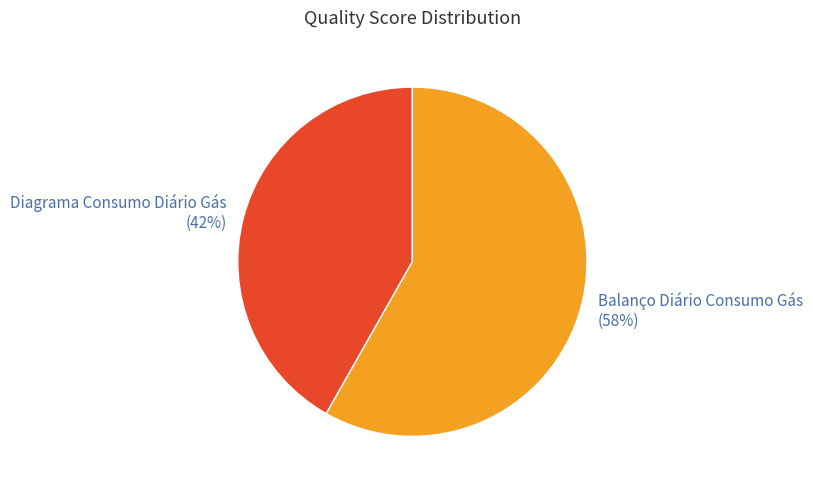

Is the sum of Diagrama Consumo Diário Gás and Balanço Diário Consumo Gás greater than half?

Yes